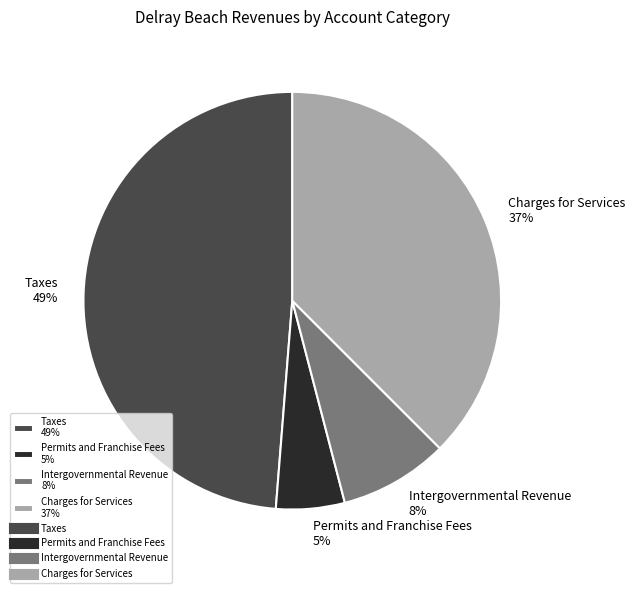

To the nearest percent, what is the difference between the Permits and Franchise Fees and Charges for Services slice percentages?

32%